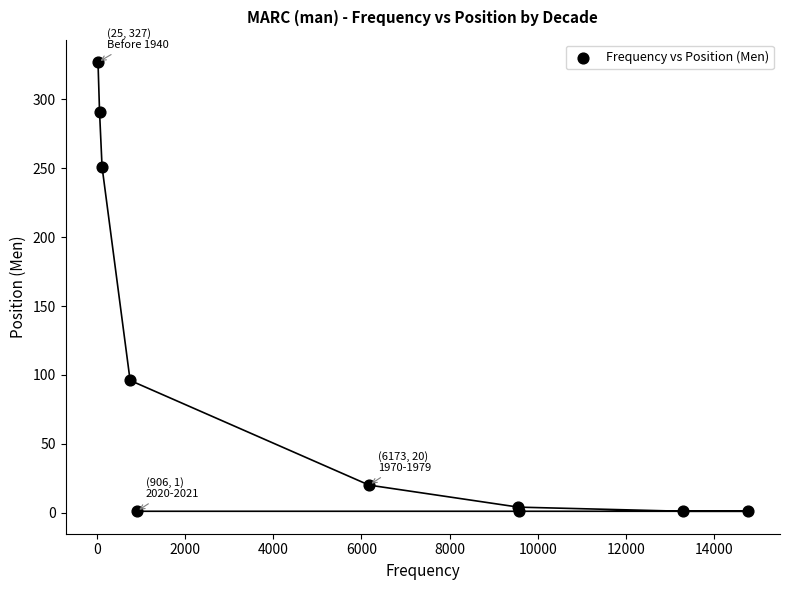

What Y value in the scatter plot is closest to 164?

96